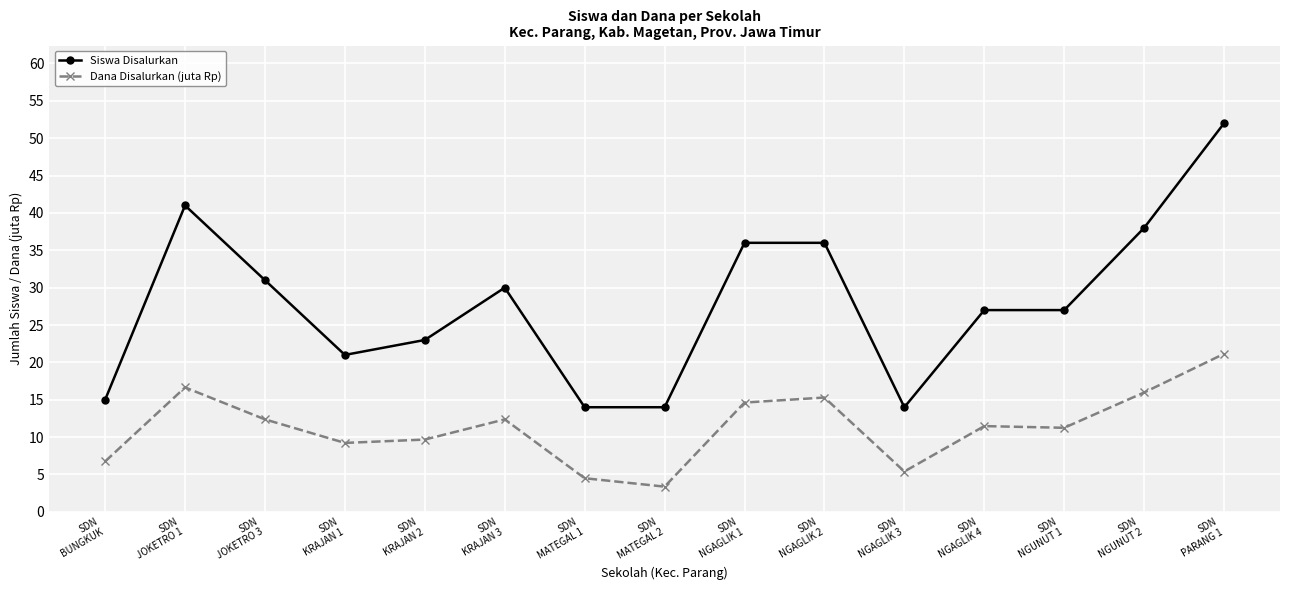

Rank the series at SDN
NGUNUT 1 from highest to lowest value.

Siswa Disalurkan, Dana Disalurkan (juta Rp)